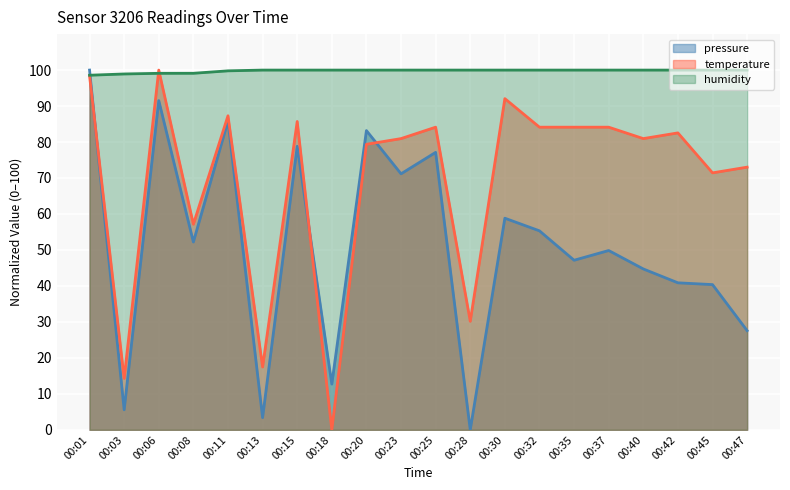

What is the value of the humidity point at the 17th from the left?

100.0